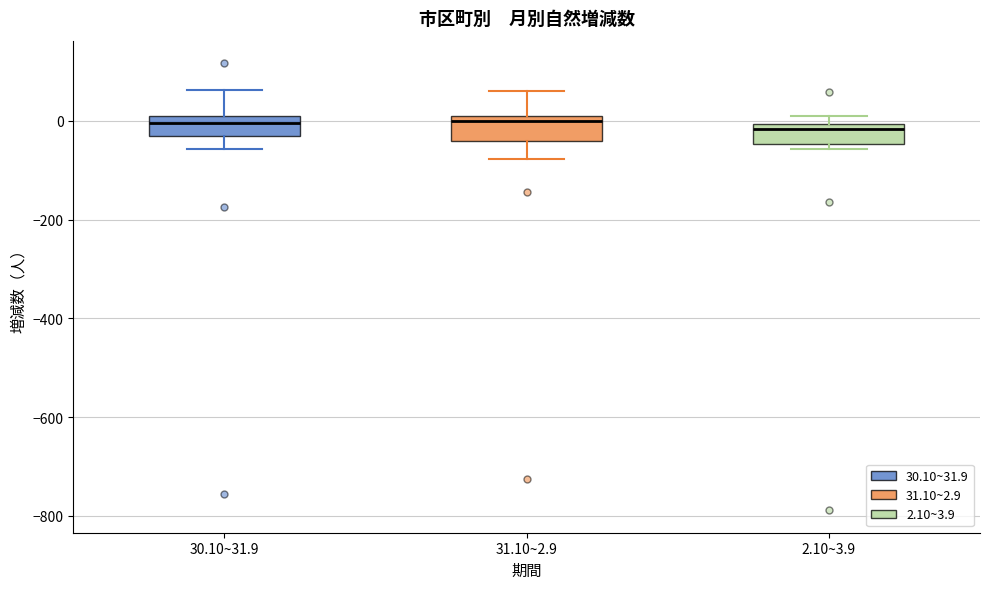

Reading left to right, read every box against the y-axis: the position of its median line, the range the box covers, and the ends of its whiskers. The values are not printed on the chart, so give them approximately, as read against the axis.

30.10~31.9: median 0, box -40 to 20, whiskers -60 to 60
31.10~2.9: median 0 (just below the box's upper edge), box -40 to 0, whiskers -80 to 60
2.10~3.9: median -20, box -40 to 0, whiskers -60 to 0 (just above the box's upper edge)